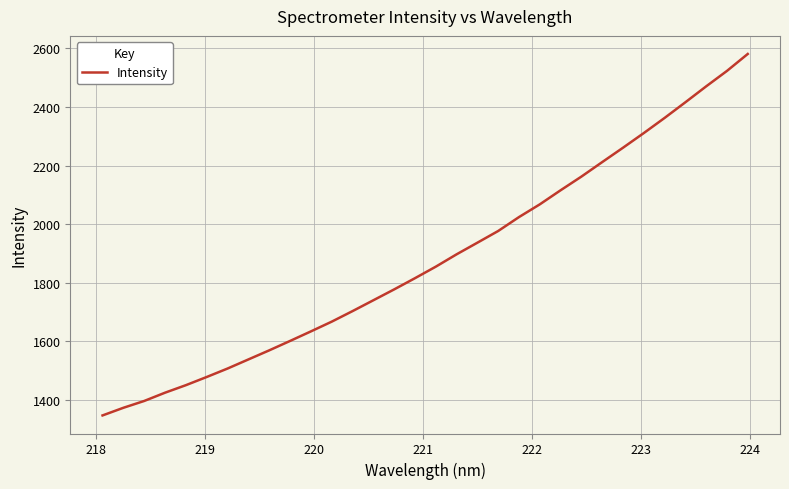

What is the maximum value shown in the chart?

2581.2